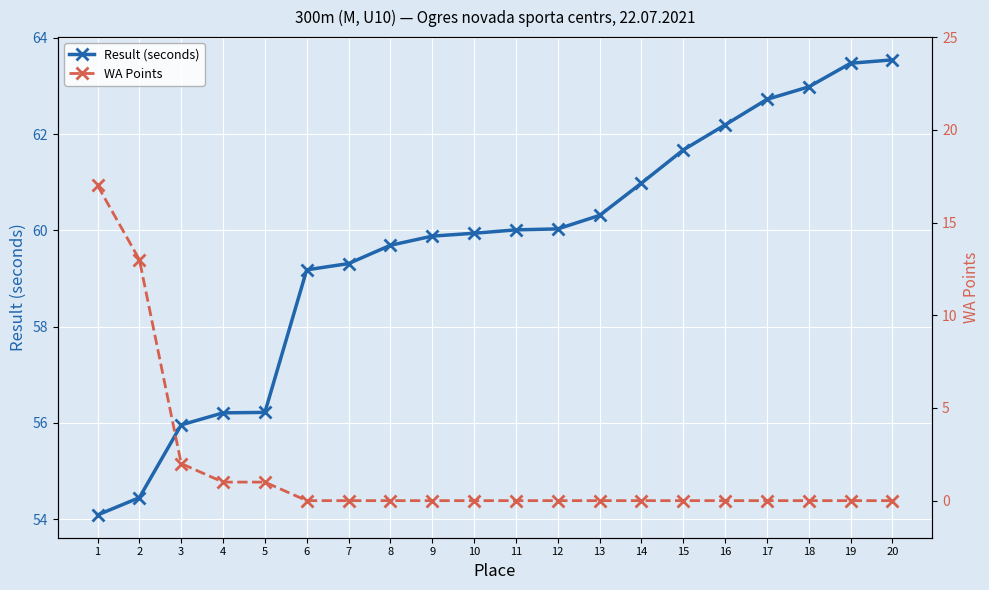

Does the chart display data point markers on the line(s)?

Yes